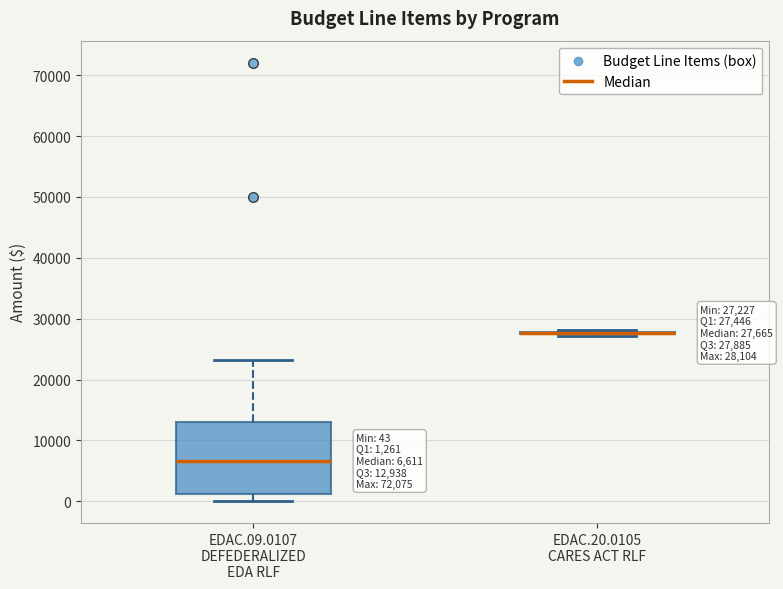

Which box is the tallest, from its lower edge to its upper edge?

EDAC.09.0107 DEFEDERALIZED EDA RLF